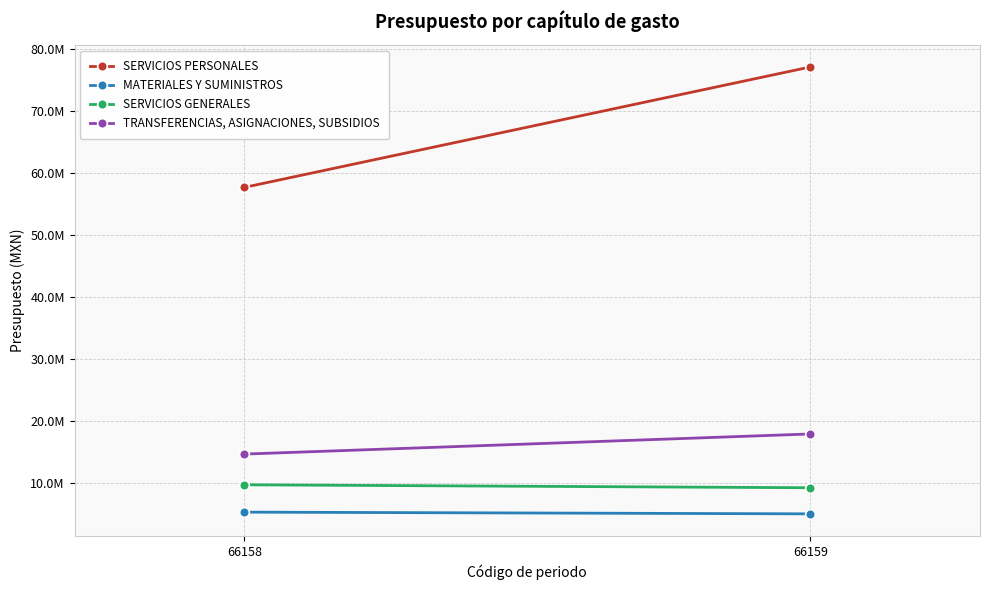

What is the value of the TRANSFERENCIAS, ASIGNACIONES, SUBSIDIOS point at the 1st from the left?

14708492